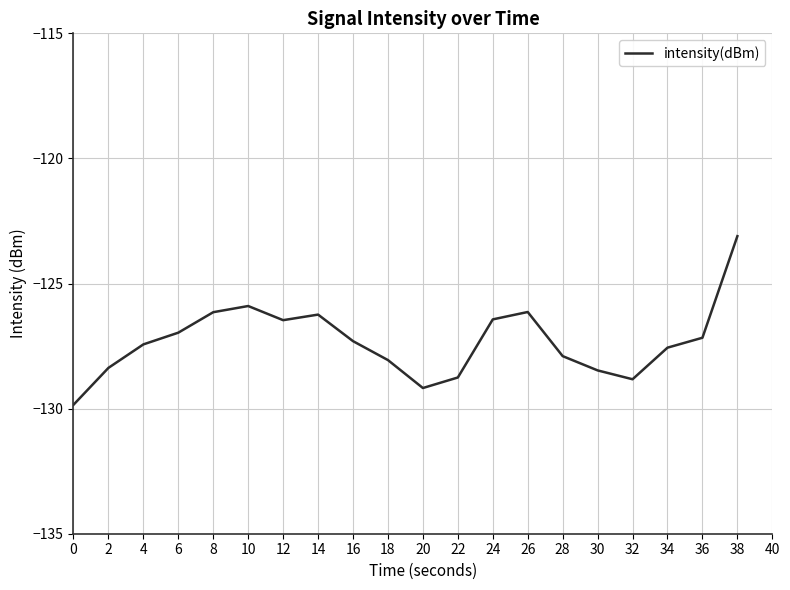

The chart shows a value of -200.9 at 12. True or false?

False